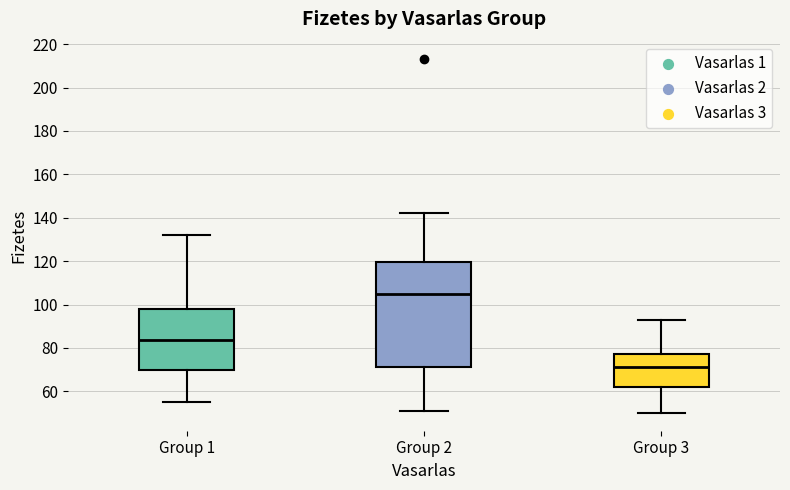

Which box is the tallest, from its lower edge to its upper edge?

Group 2